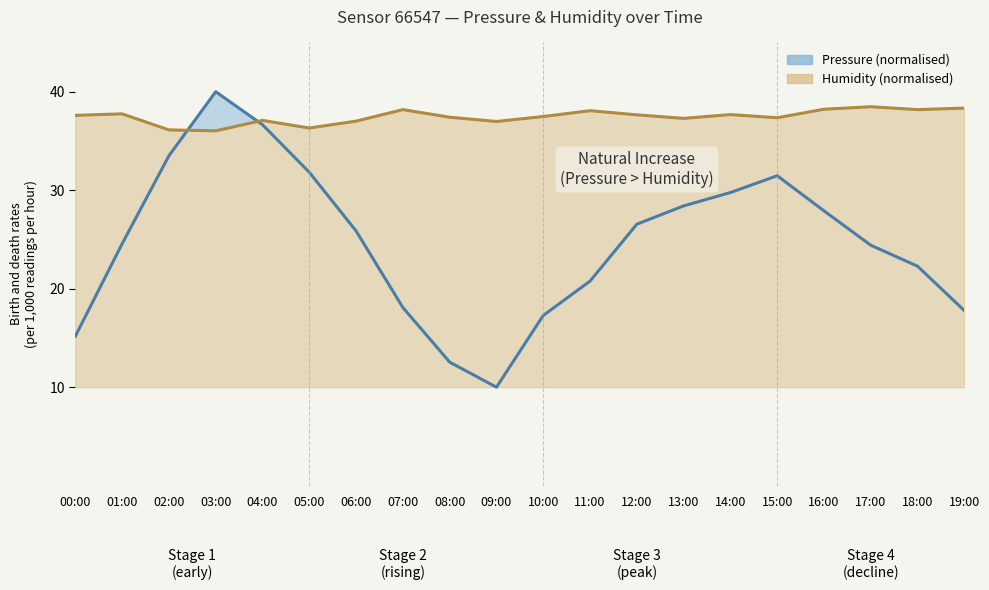

Reading left to right, what are all the values shown in this chart?

pressure: 15.2	24.6	33.5	40.0	36.6	31.8	25.9	18.1	12.5	10.0	17.3	20.8	26.5	28.4	29.8	31.5	27.9	24.4	22.3	17.8
humidity: 37.6	37.8	36.1	36.0	37.1	36.3	37.0	38.2	37.4	37.0	37.5	38.1	37.7	37.3	37.7	37.4	38.2	38.5	38.2	38.3